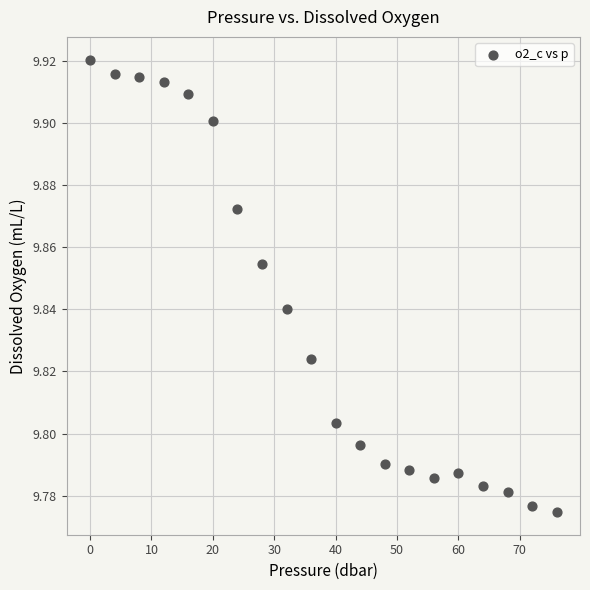

What is the range of X values (max minus min)?

76.0